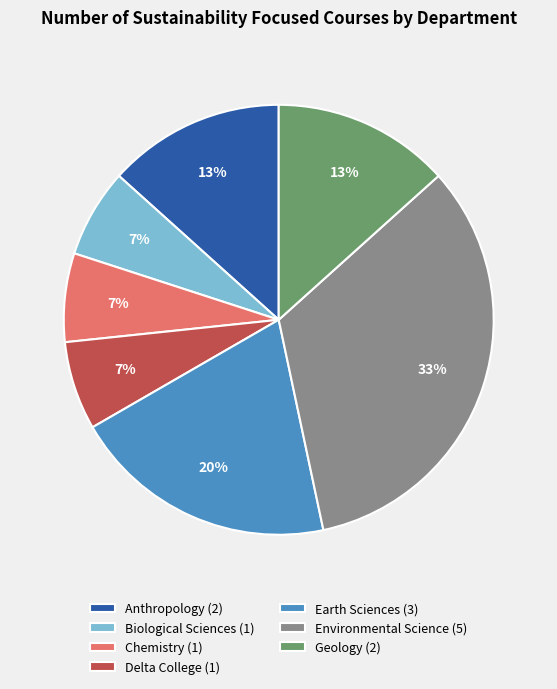

Combined, do Environmental Science (5) and Biological Sciences (1) account for over 50%?

No